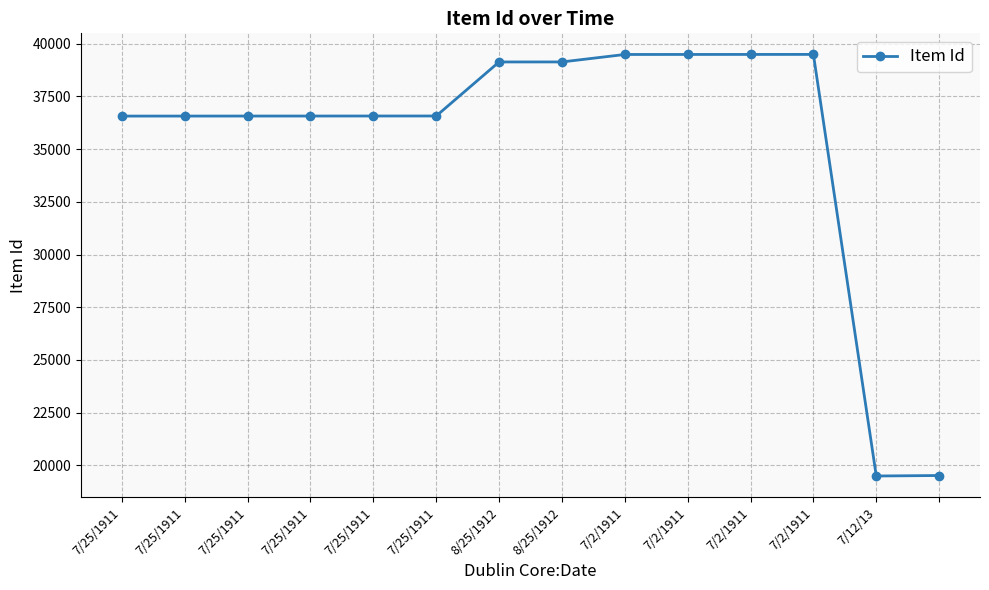

What is the difference between the second highest and second lowest values?

19977